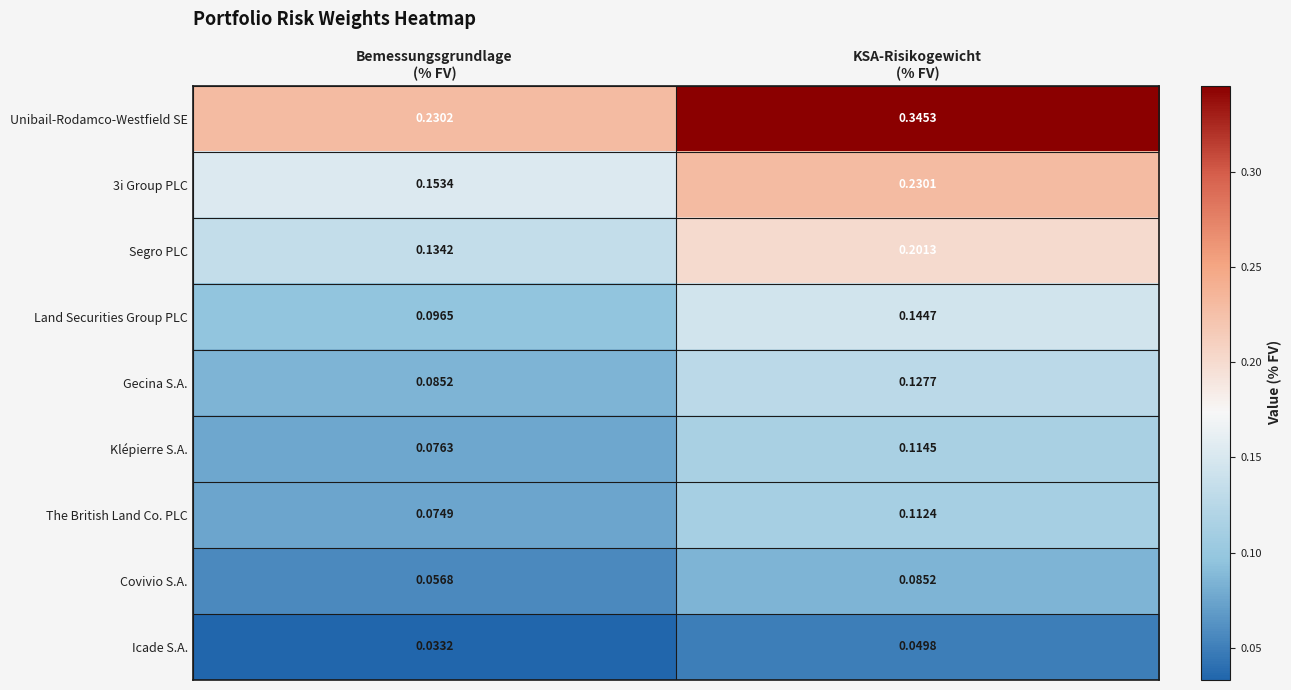

Which series has the widest spread of values?

Unibail-Rodamco-Westfield SE